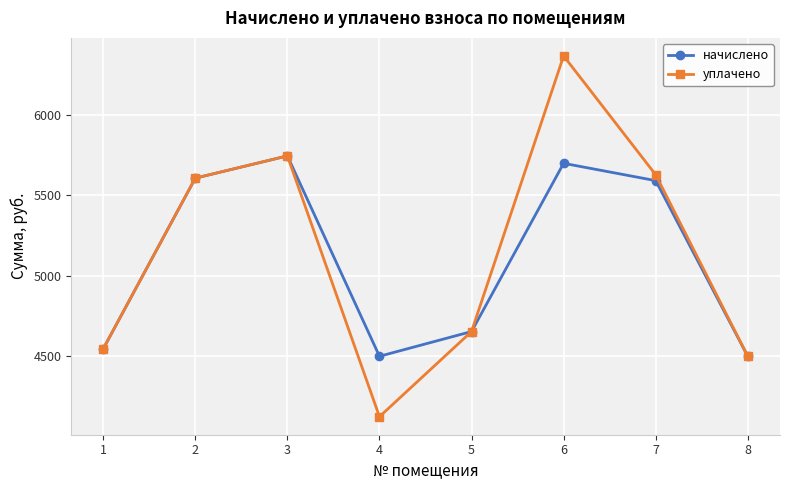

At 4, list the series in order from smallest to largest.

уплачено, начислено